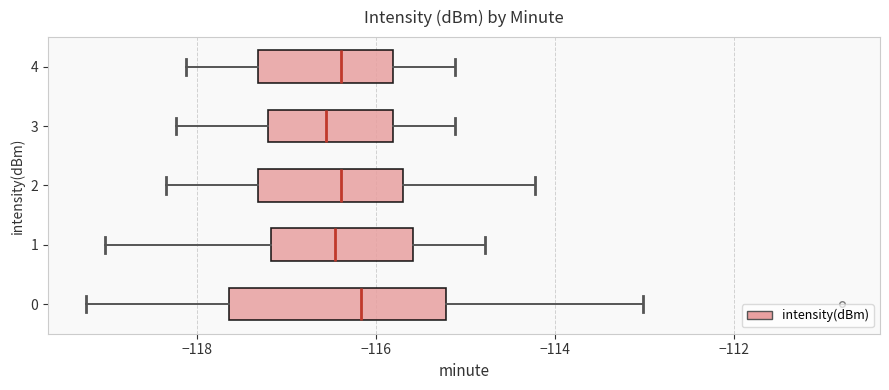

Which box's median line is the furthest to the right?

0